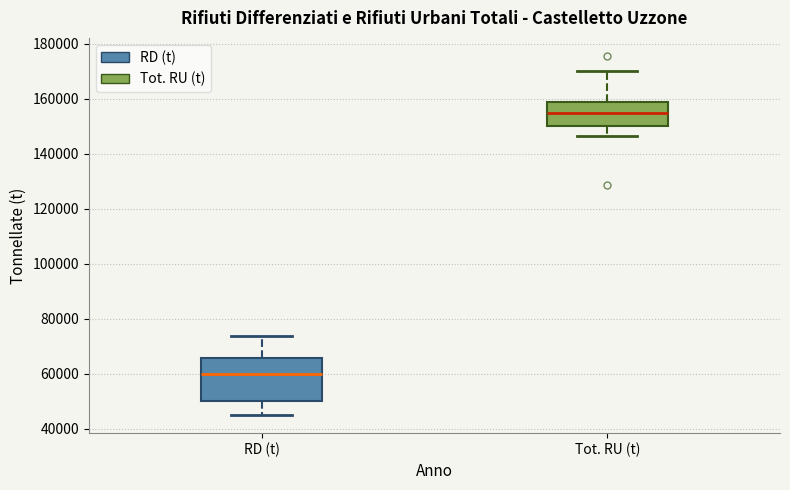

Where does the lower whisker of the box for Tot. RU (t) end on the y-axis? The values are not printed on the chart, so give them approximately, as read against the axis.

146000